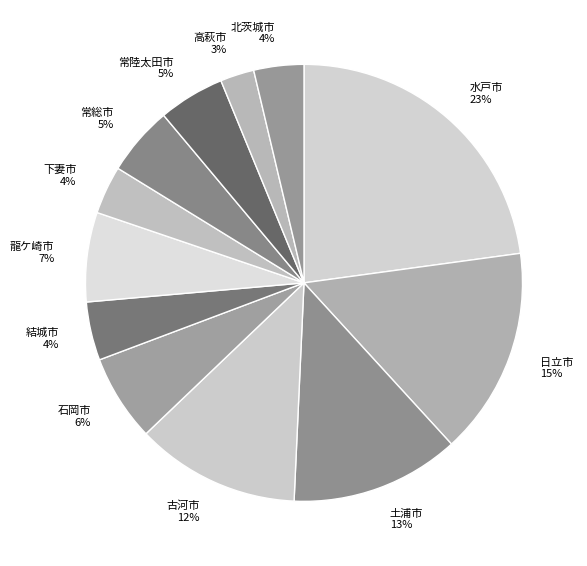

Is the sum of 結城市 4% and 高萩市 3% greater than half?

No